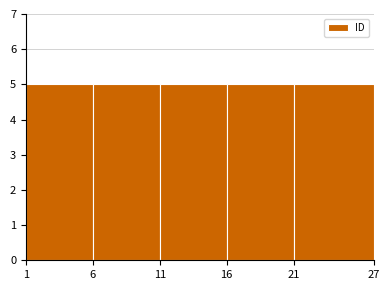

Reading left to right, list every bar in this chart as the range it spans on the x-axis followed by its height. The values are not printed on the chart, so give them approximately, as read against the axis.

1 to 6: 5
6 to 11: 5
11 to 16: 5
16 to 21: 5
21 to 27: 5